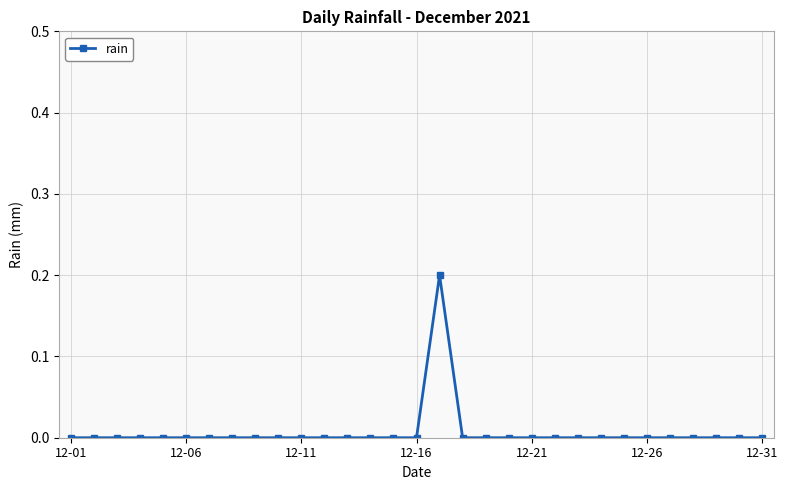

Reading left to right, extract all data points from this chart.

0.0	0.0	0.0	0.0	0.0	0.0	0.0	0.0	0.0	0.0	0.0	0.0	0.0	0.0	0.0	0.0	0.2	0.0	0.0	0.0	0.0	0.0	0.0	0.0	0.0	0.0	0.0	0.0	0.0	0.0	0.0